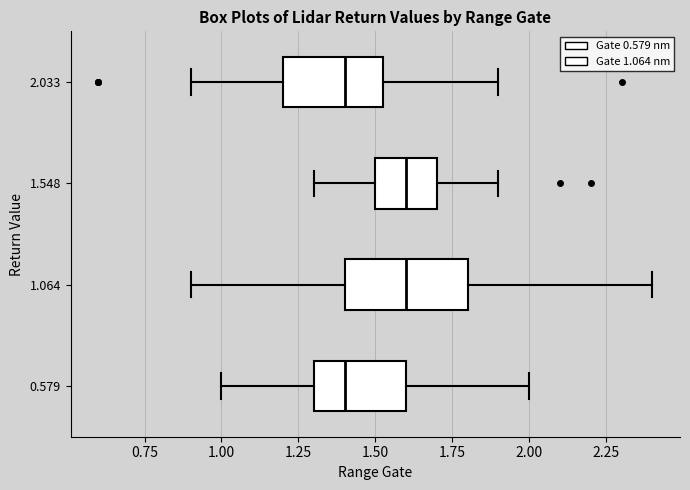

Where is the right edge of the box at y = 1.548 on the x-axis? The values are not printed on the chart, so give them approximately, as read against the axis.

1.70